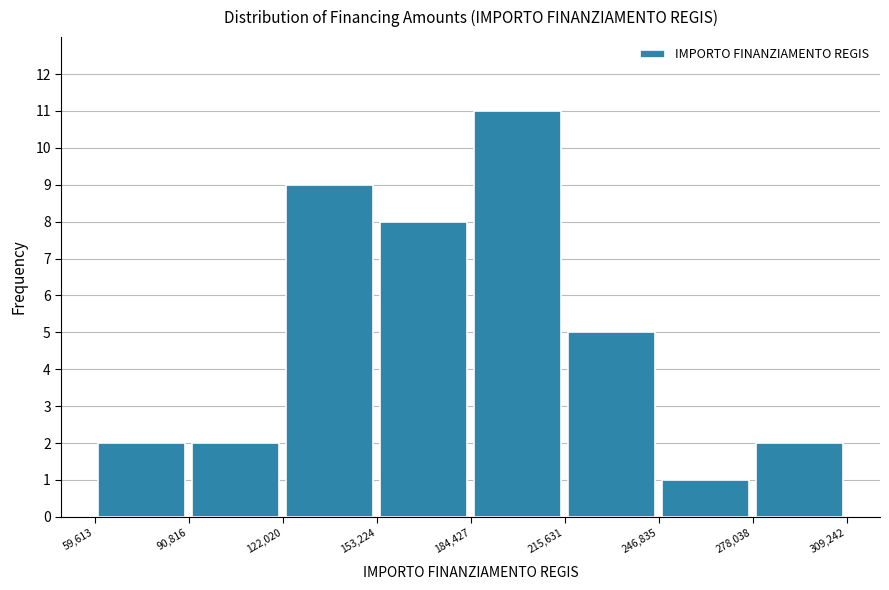

Reading left to right, transcribe this chart: for each bar, give the range it covers on the x-axis and its height. The values are not printed on the chart, so give them approximately, as read against the axis.

59,613 to 90,816: 2
90,816 to 122,020: 2
122,020 to 153,224: 9
153,224 to 184,427: 8
184,427 to 215,631: 11
215,631 to 246,835: 5
246,835 to 278,038: 1
278,038 to 309,242: 2